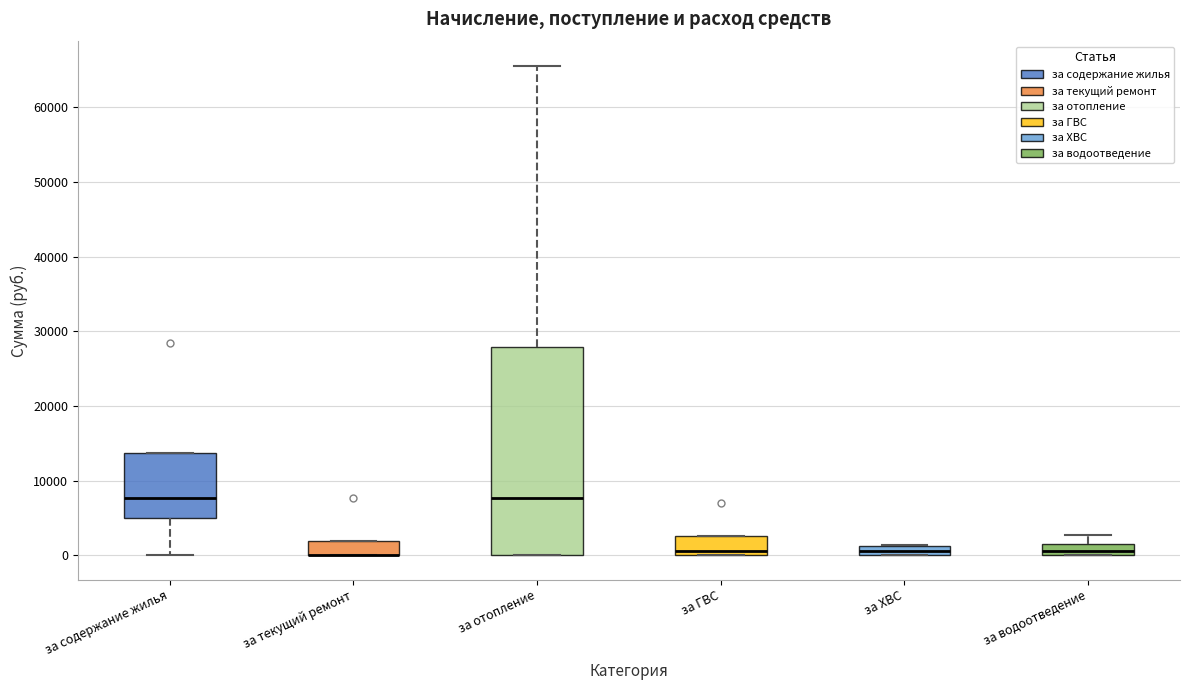

Which box is the tallest, from its lower edge to its upper edge?

за отопление